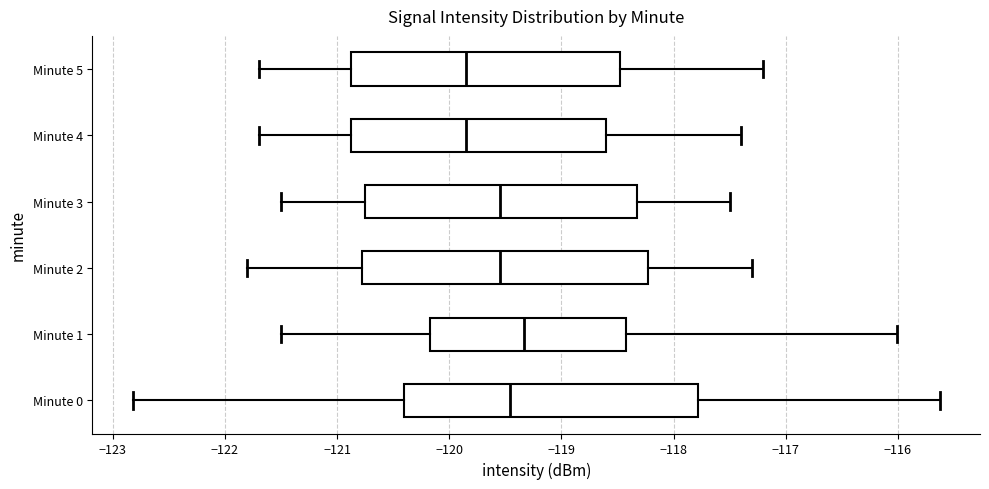

Reading bottom to top, read every box against the x-axis: the position of its median line, the range the box covers, and the ends of its whiskers. The values are not printed on the chart, so give them approximately, as read against the axis.

Minute 0: median -119.5, box -120.4 to -117.8, whiskers -122.8 to -115.6
Minute 1: median -119.3, box -120.2 to -118.4, whiskers -121.5 to -116.0
Minute 2: median -119.5, box -120.8 to -118.2, whiskers -121.8 to -117.3
Minute 3: median -119.5, box -120.7 to -118.3, whiskers -121.5 to -117.5
Minute 4: median -119.8, box -120.9 to -118.6, whiskers -121.7 to -117.4
Minute 5: median -119.8, box -120.9 to -118.5, whiskers -121.7 to -117.2